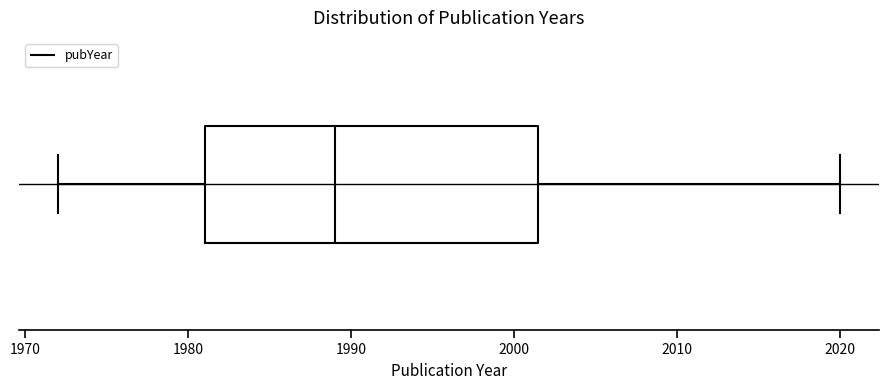

Where does the left whisker of the box end on the x-axis? The values are not printed on the chart, so give them approximately, as read against the axis.

1972